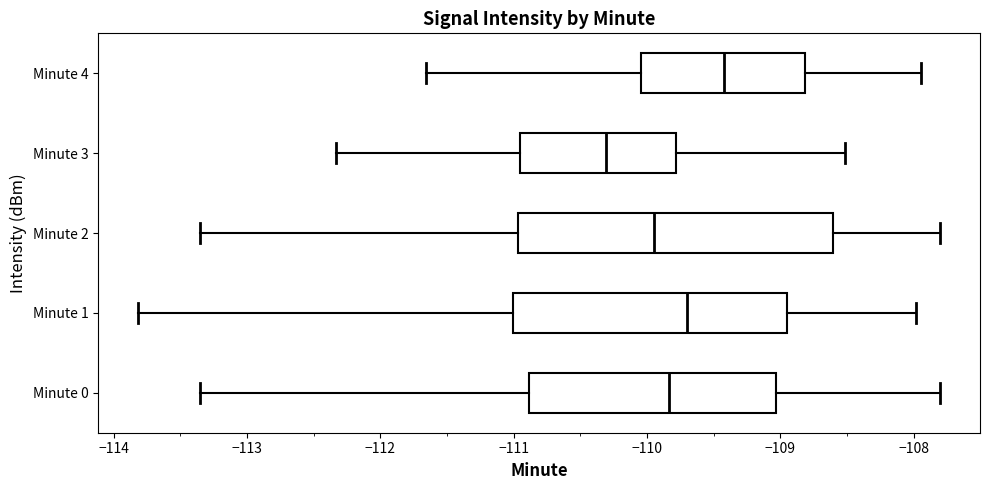

Comparing the boxes themselves (not the whiskers), which one is the widest?

Minute 2